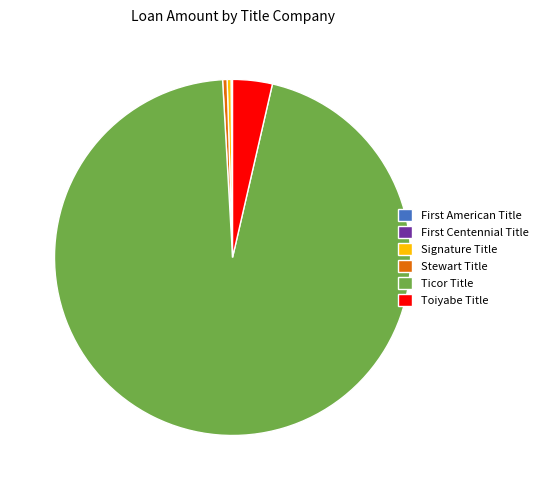

True or false: Toiyabe Title accounts for 11% of the total.

False